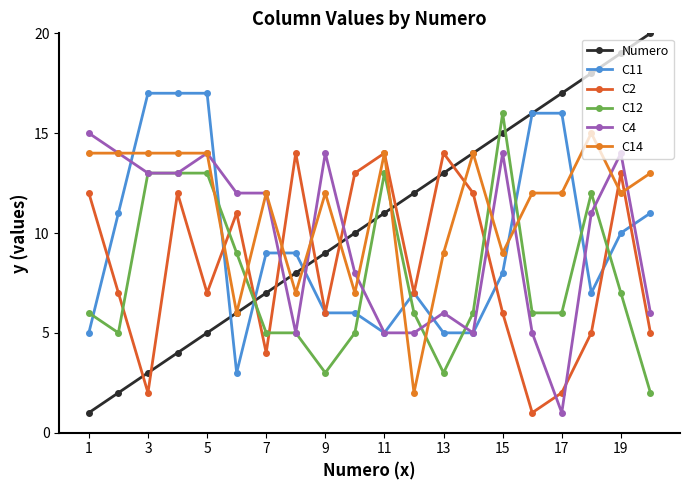

List the series in order of their peak value, highest first.

Numero, C11, C12, C4, C14, C2